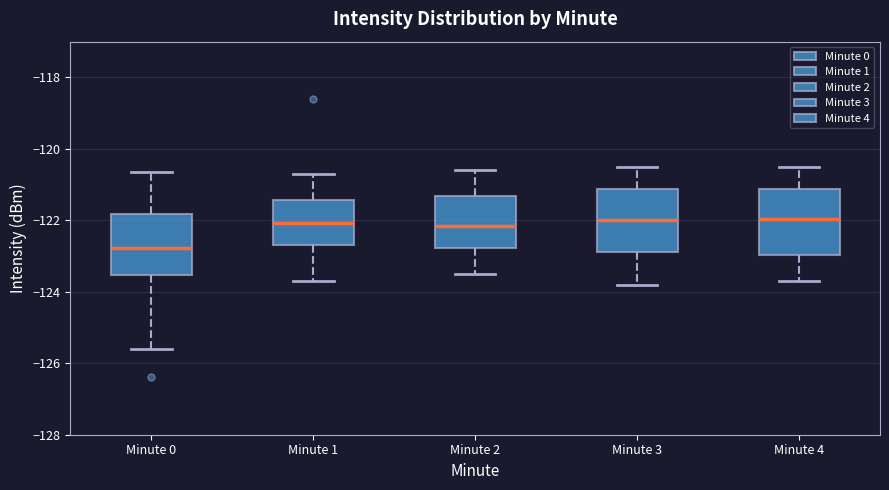

Reading left to right, transcribe this box plot: for each box, give where its median line is, the range the box spans, and where its two whiskers end, as read against the y-axis. The values are not printed on the chart, so give them approximately, as read against the axis.

Minute 0: median -122.8, box -123.6 to -121.8, whiskers -125.6 to -120.6
Minute 1: median -122.0, box -122.6 to -121.4, whiskers -123.6 to -120.6
Minute 2: median -122.2, box -122.8 to -121.4, whiskers -123.4 to -120.6
Minute 3: median -122.0, box -122.8 to -121.2, whiskers -123.8 to -120.4
Minute 4: median -122.0, box -123.0 to -121.2, whiskers -123.6 to -120.4